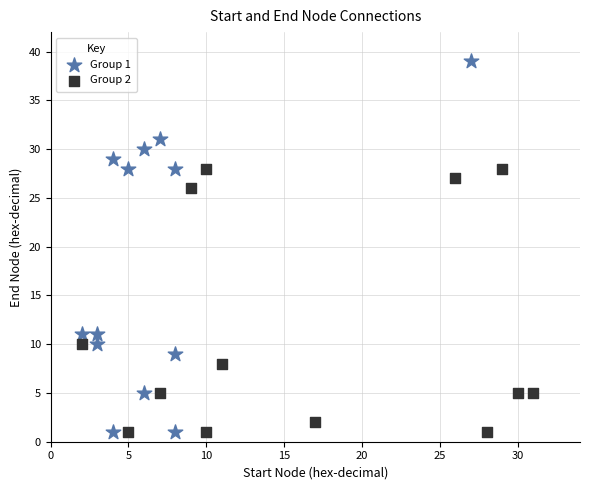

Which series has the largest Y range (max minus min)?

Group 1